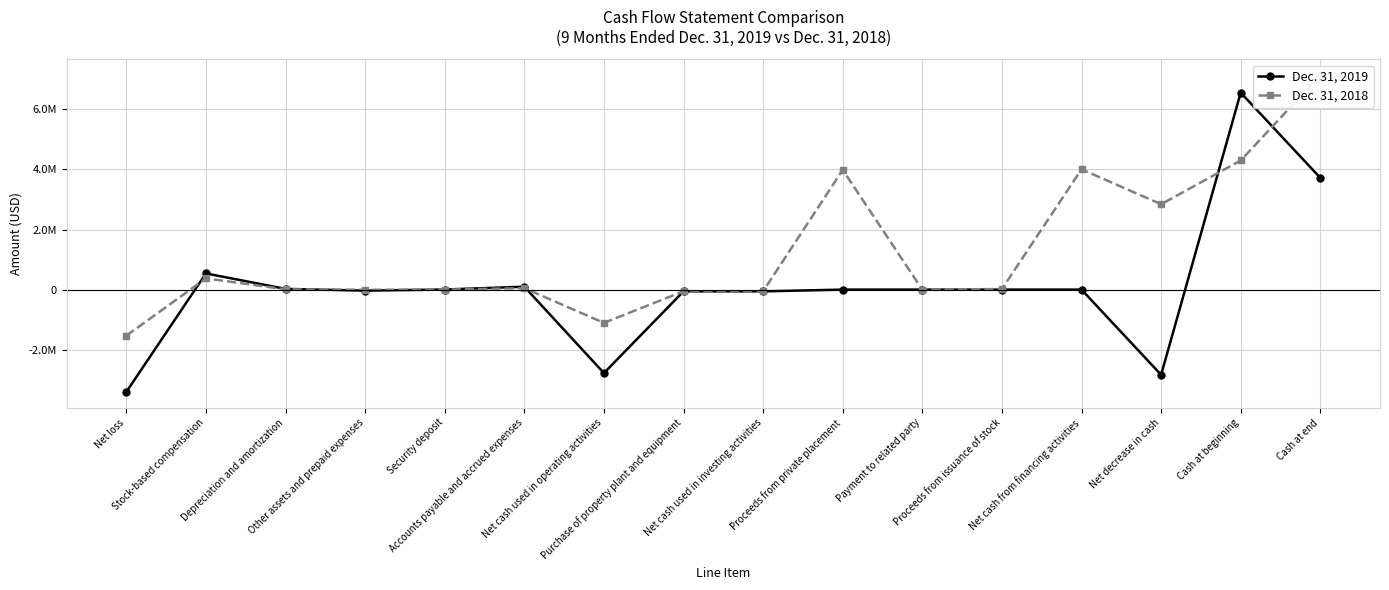

How many negative values does the Dec. 31, 2019 series have?

6